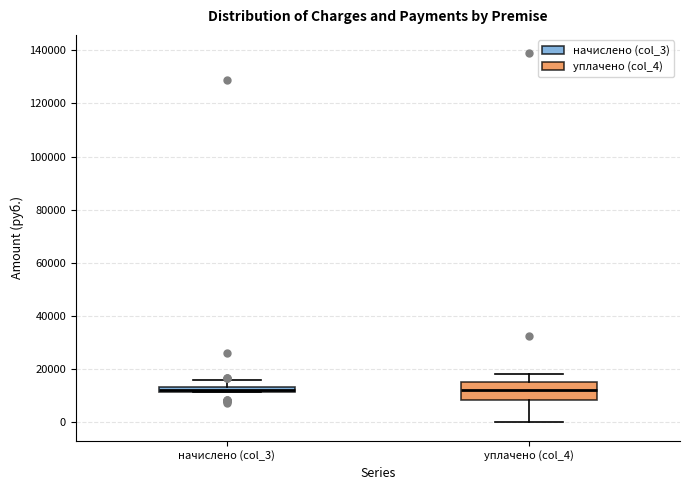

Comparing the boxes themselves (not the whiskers), which one is the tallest?

уплачено (col_4)